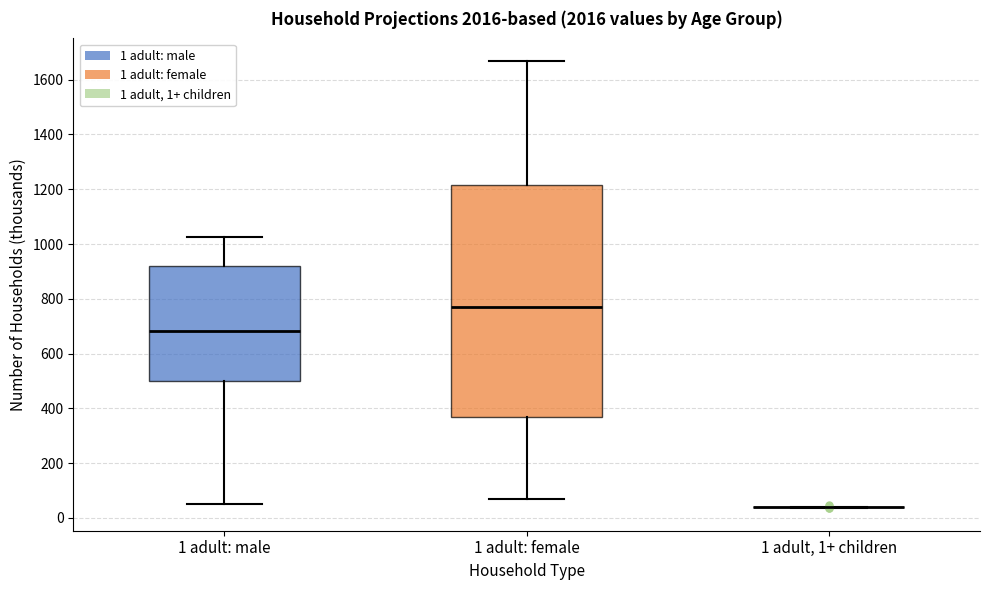

Reading left to right, transcribe this box plot: for each box, give where its median line is, the range the box spans, and where its two whiskers end, as read against the y-axis. The values are not printed on the chart, so give them approximately, as read against the axis.

1 adult: male: median 680, box 500 to 920, whiskers 60 to 1020
1 adult: female: median 780, box 360 to 1220, whiskers 60 to 1660
1 adult, 1+ children: box collapsed to a line at 40, whiskers 40 to 40